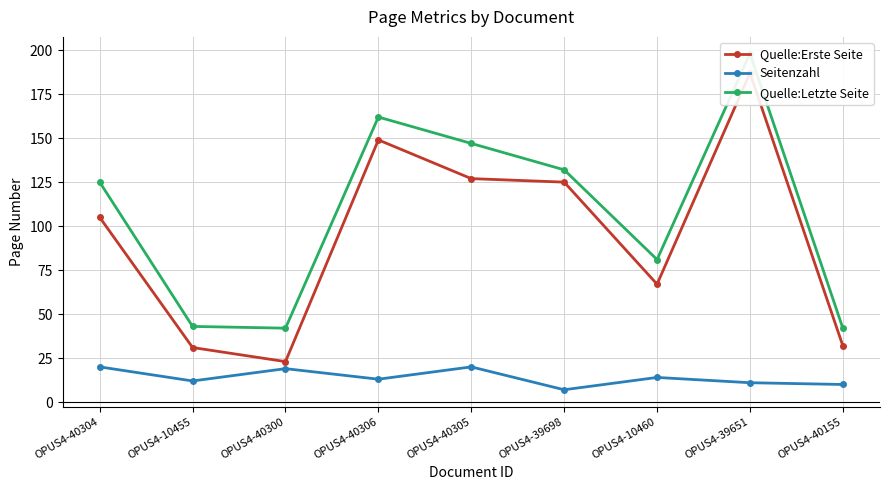

Does the chart display data point markers on the line(s)?

Yes